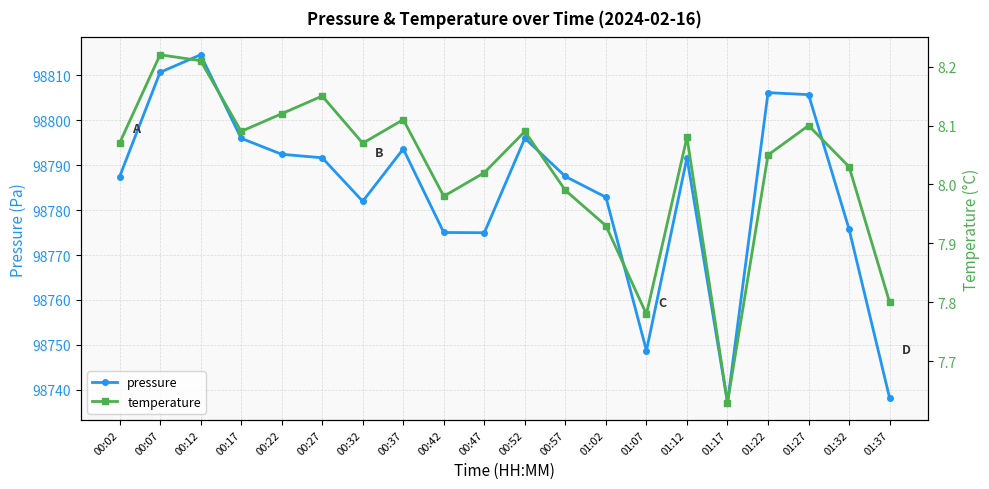

Between 00:52 and 01:37, which series saw the biggest shift?

pressure